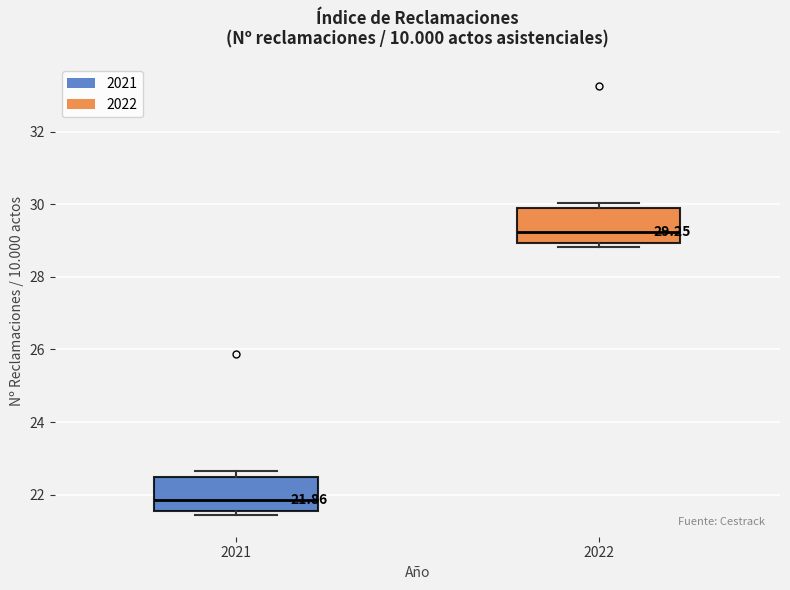

Which box's median line is the highest?

2022